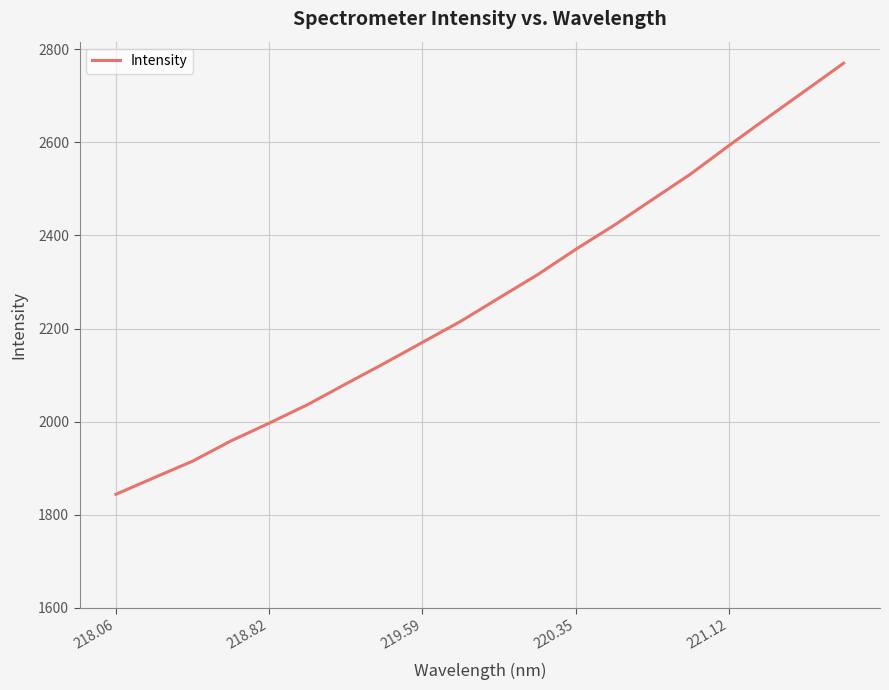

What is the maximum value shown in the chart?

2770.1